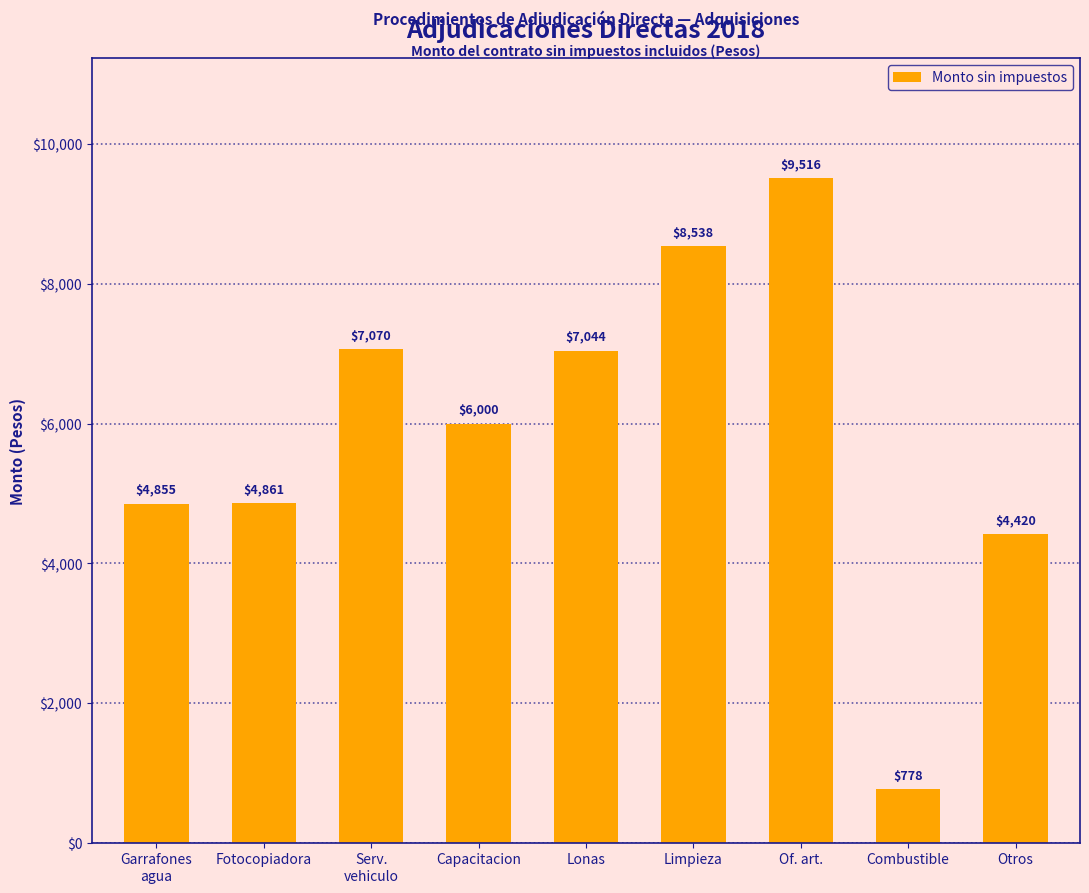

Rank the categories by value from highest to lowest.

Of. art., Limpieza, Serv.
vehiculo, Lonas, Capacitacion, Fotocopiadora, Garrafones
agua, Otros, Combustible